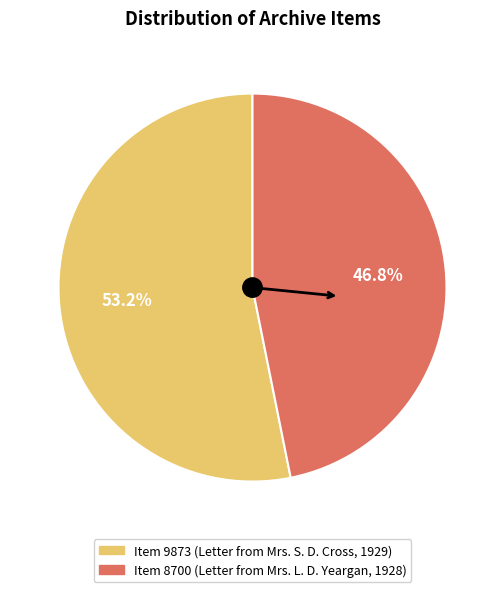

To the nearest percent, what percentage of the pie is Item 9873 (Letter from Mrs. S. D. Cross, 1929)?

53%